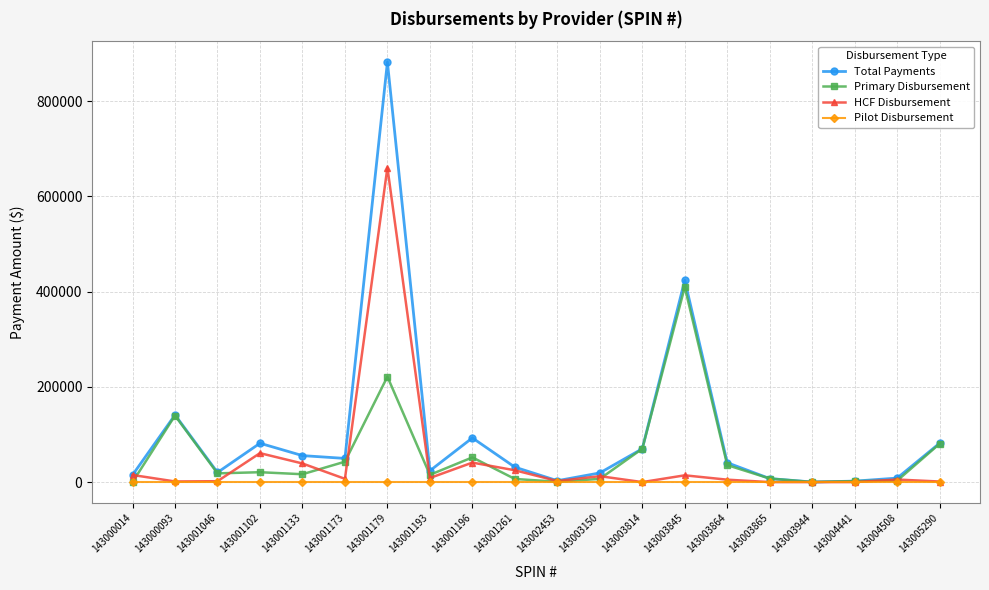

What is the spread (max minus min) of values at 143001261?

31427.4